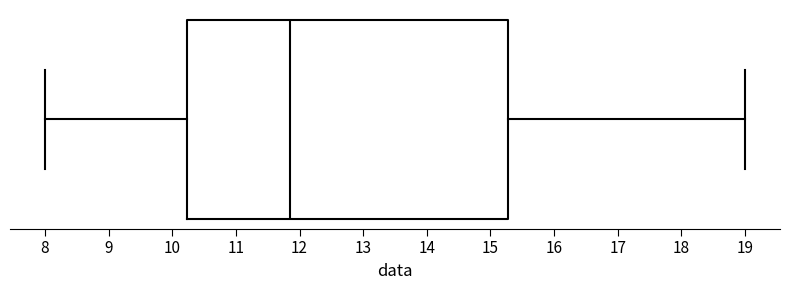

Where is the left edge of the box on the x-axis? The values are not printed on the chart, so give them approximately, as read against the axis.

10.2